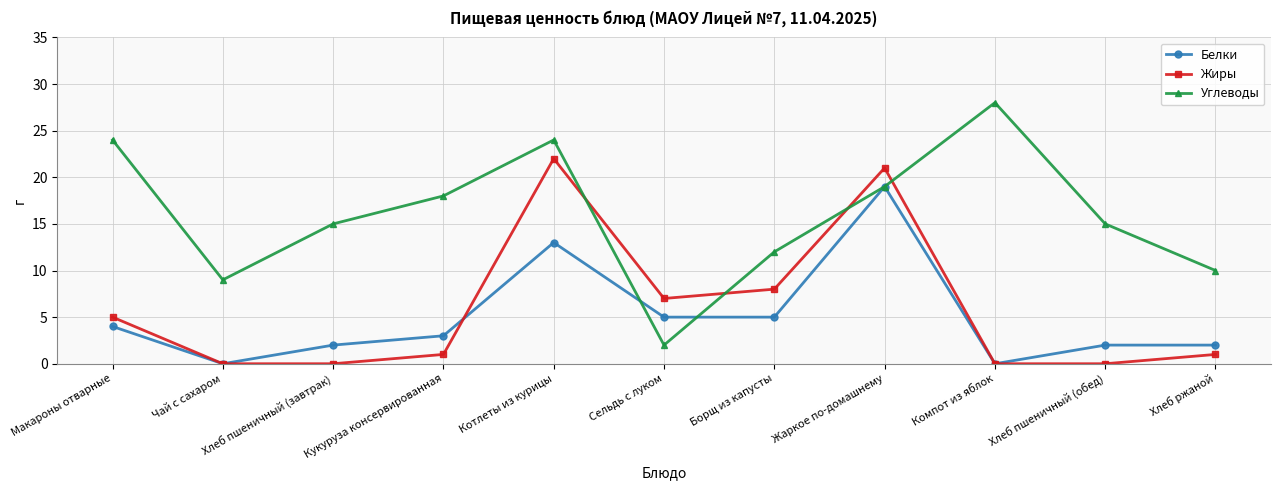

Reading left to right, transcribe all the data shown in this chart.

Белки: Макароны отварные=4	Чай с сахаром=0	Хлеб пшеничный (завтрак)=2	Кукуруза консервированная=3	Котлеты из курицы=13	Сельдь с луком=5	Борщ из капусты=5	Жаркое по-домашнему=19	Компот из яблок=0	Хлеб пшеничный (обед)=2	Хлеб ржаной=2
Жиры: Макароны отварные=5	Чай с сахаром=0	Хлеб пшеничный (завтрак)=0	Кукуруза консервированная=1	Котлеты из курицы=22	Сельдь с луком=7	Борщ из капусты=8	Жаркое по-домашнему=21	Компот из яблок=0	Хлеб пшеничный (обед)=0	Хлеб ржаной=1
Углеводы: Макароны отварные=24	Чай с сахаром=9	Хлеб пшеничный (завтрак)=15	Кукуруза консервированная=18	Котлеты из курицы=24	Сельдь с луком=2	Борщ из капусты=12	Жаркое по-домашнему=19	Компот из яблок=28	Хлеб пшеничный (обед)=15	Хлеб ржаной=10